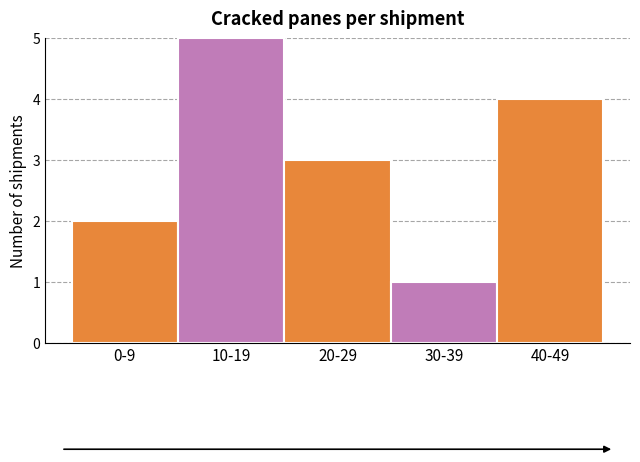

Reading left to right, list all the values displayed in this chart.

2	5	3	1	4